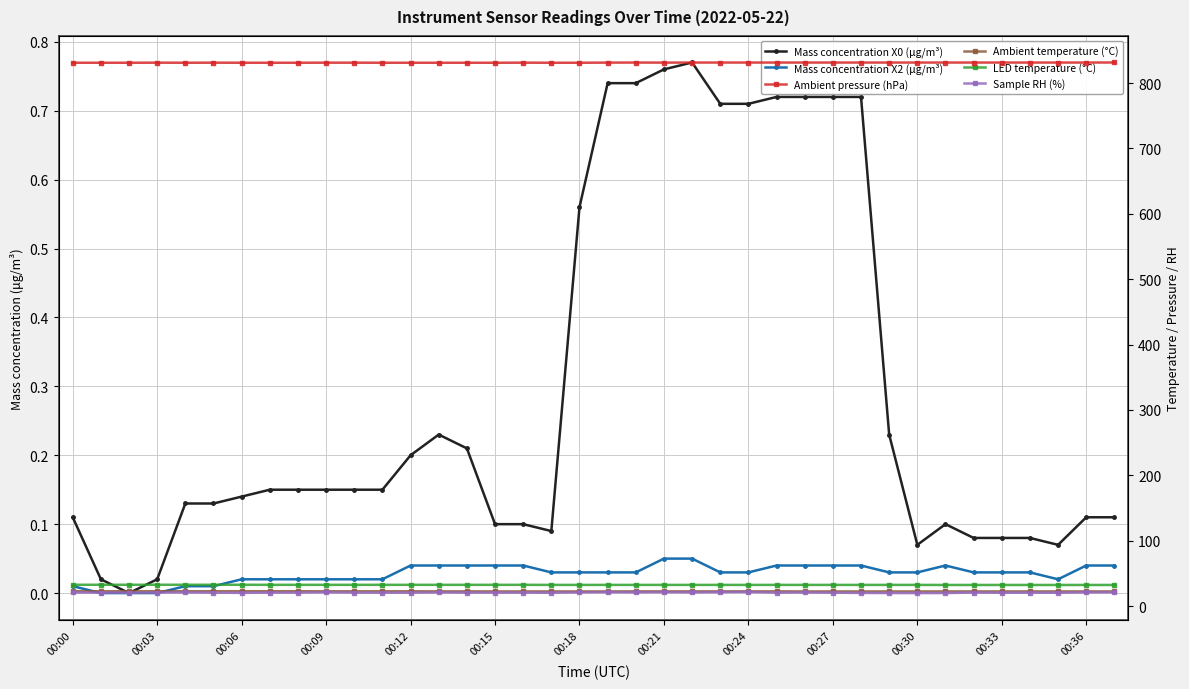

What is the value of the Ambient pressure (hPa) point at the 10th from the left?

831.2